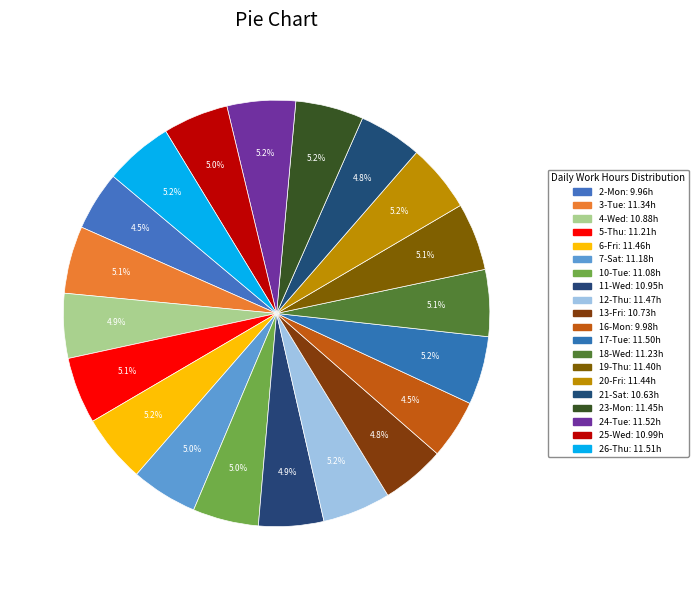

Count the number of slices in the pie.

20